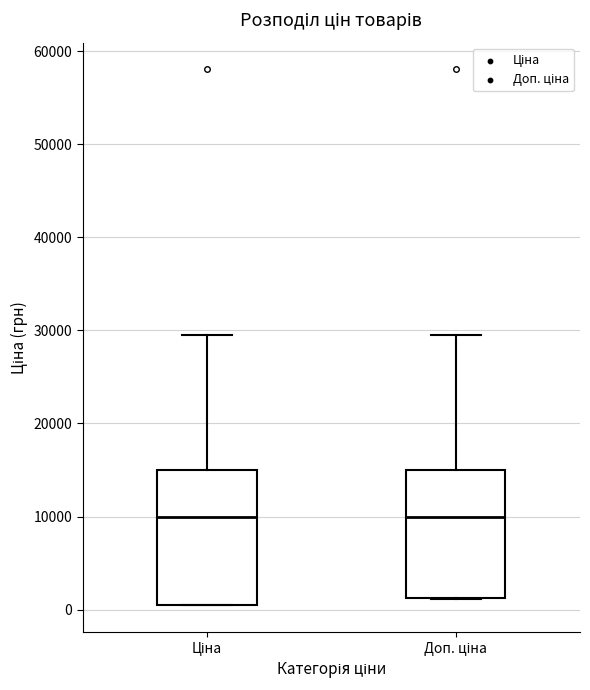

Reading left to right, read every box against the y-axis: the position of its median line, the range the box covers, and the ends of its whiskers. The values are not printed on the chart, so give them approximately, as read against the axis.

Ціна: median 10000, box 1000 to 15000, whiskers 0 to 30000
Доп. ціна: median 10000, box 1000 to 15000, whiskers 1000 to 30000